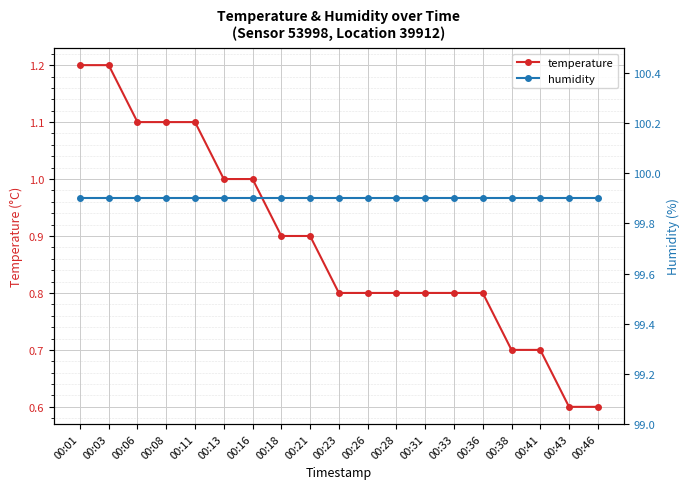

At which category does the chart reach its peak across all series?

00:01